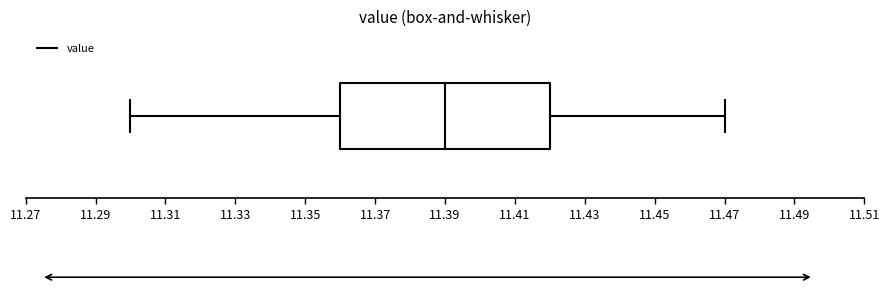

Read this box plot against the x-axis: the position of the median line, the range covered by the box, and the ends of both whiskers. The values are not printed on the chart, so give them approximately, as read against the axis.

median 11.39, box 11.36 to 11.42, whiskers 11.30 to 11.47